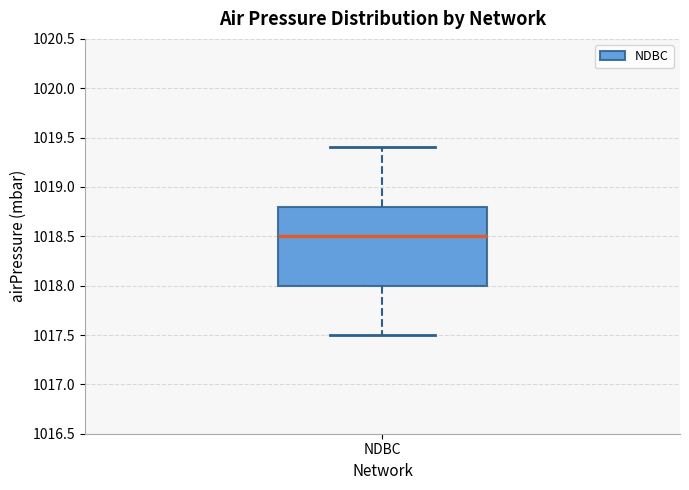

Read this box plot against the y-axis: the position of the median line, the range covered by the box, and the ends of both whiskers. The values are not printed on the chart, so give them approximately, as read against the axis.

median 1018.5, box 1018.0 to 1018.8, whiskers 1017.5 to 1019.4